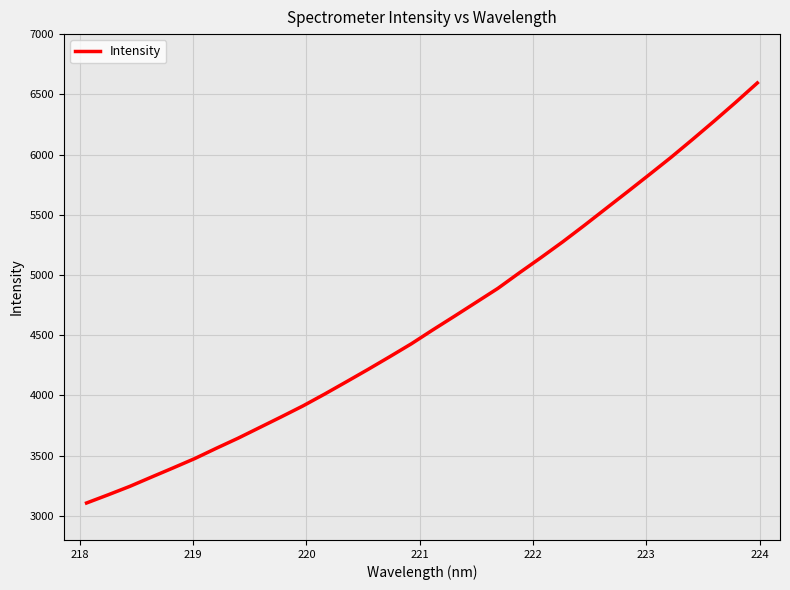

Does the chart display data point markers on the line(s)?

No